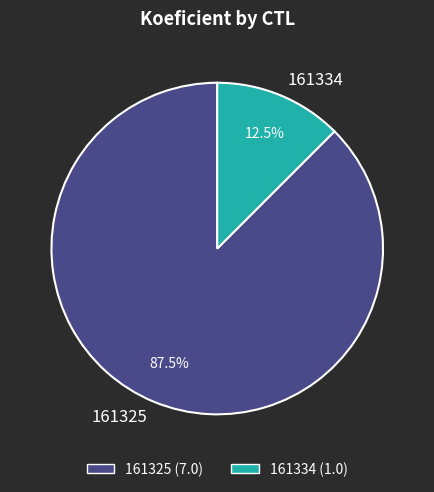

How many slices are in this pie chart?

2